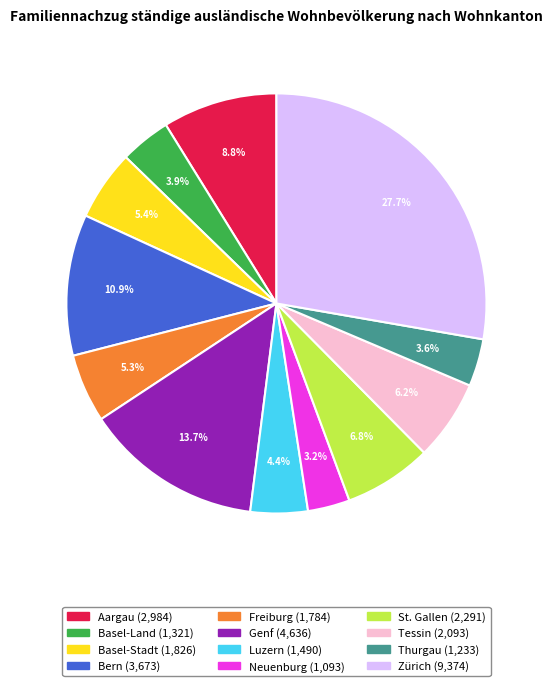

Between Bern and St. Gallen, which is larger?

Bern